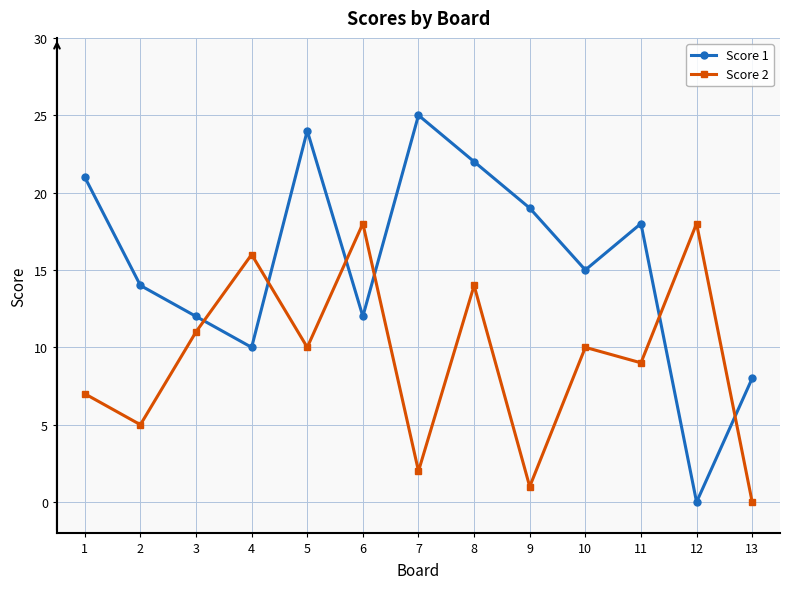

How many categories are shown in the chart?

13